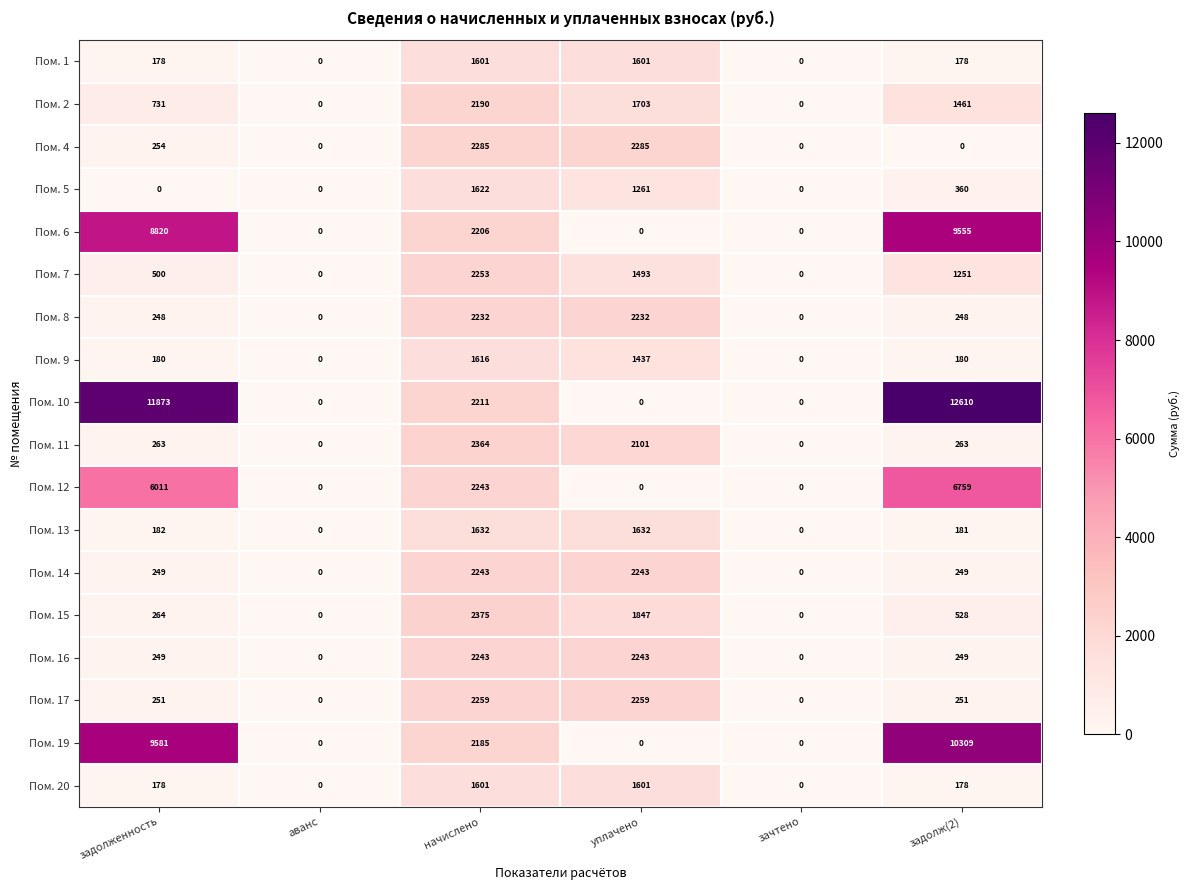

How many Пом. 13 values are between 0 and 1632?

6